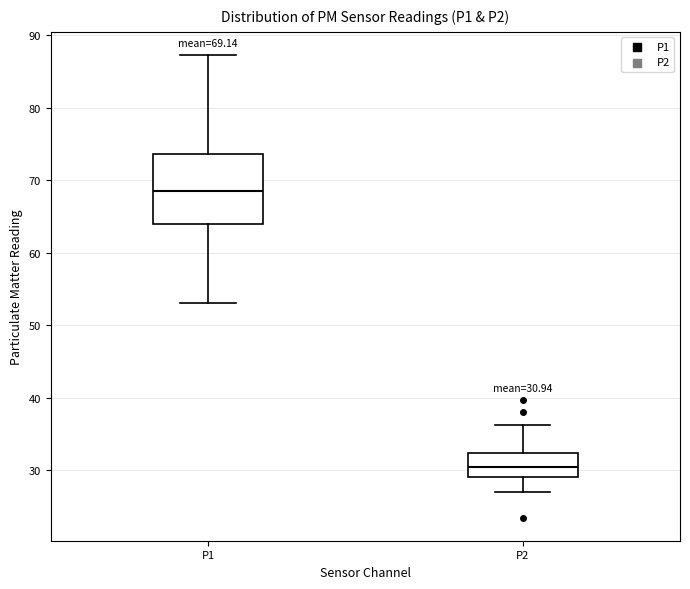

Which box has the highest median line?

P1